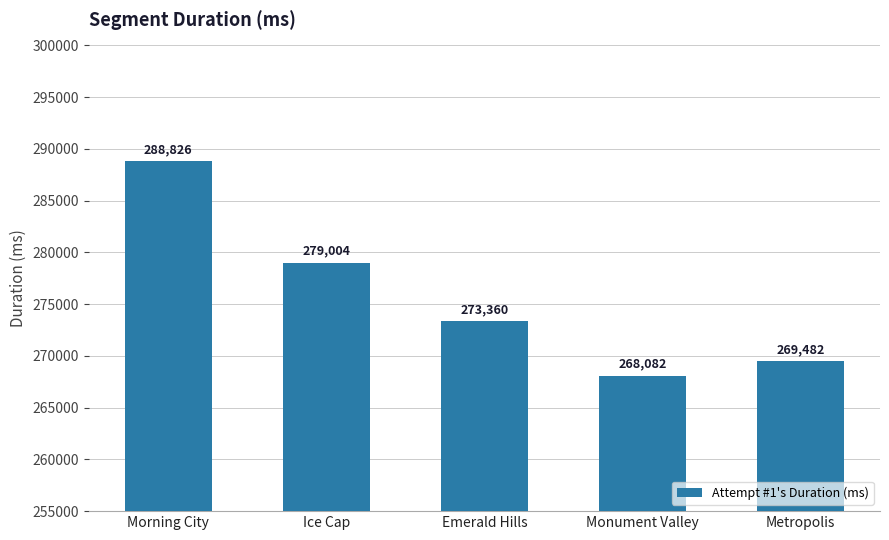

What is the label of the 5th bar from the right?

Morning City